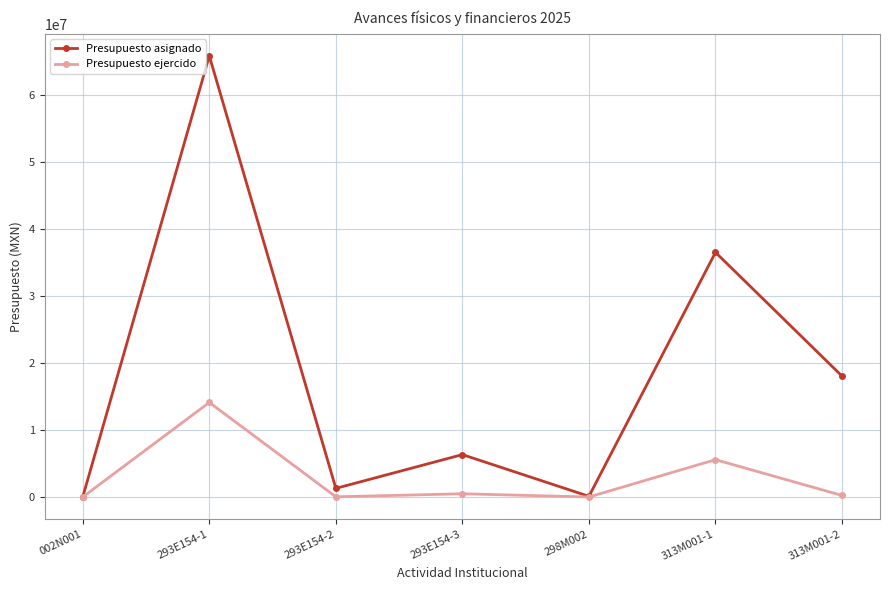

Which series has the widest spread of values?

Presupuesto asignado